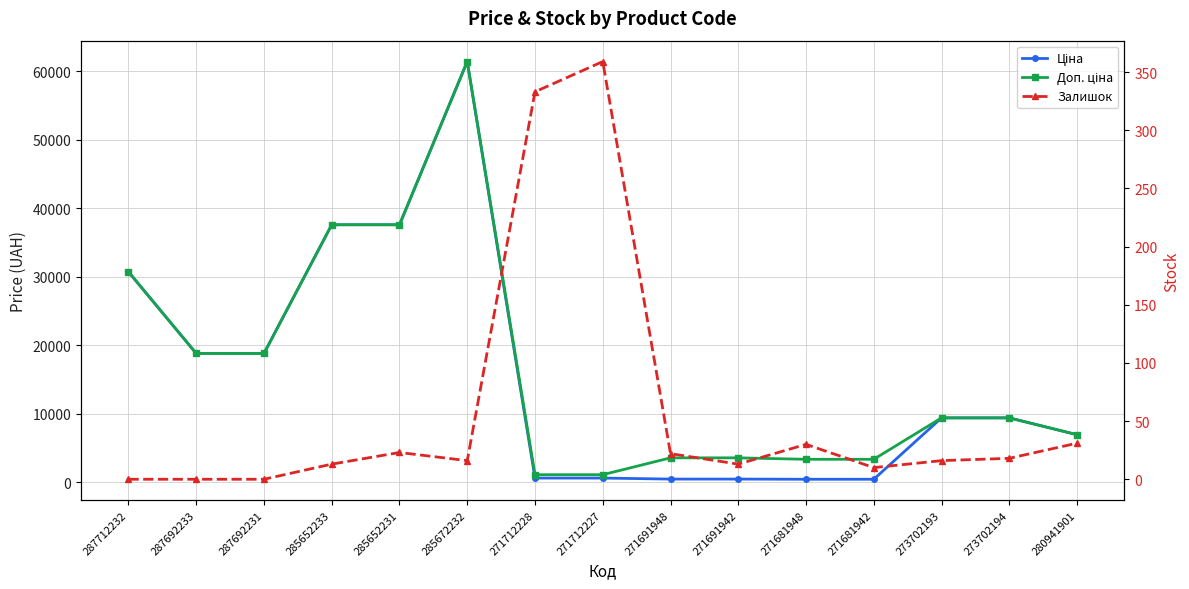

What position from the left is 280941901?

15